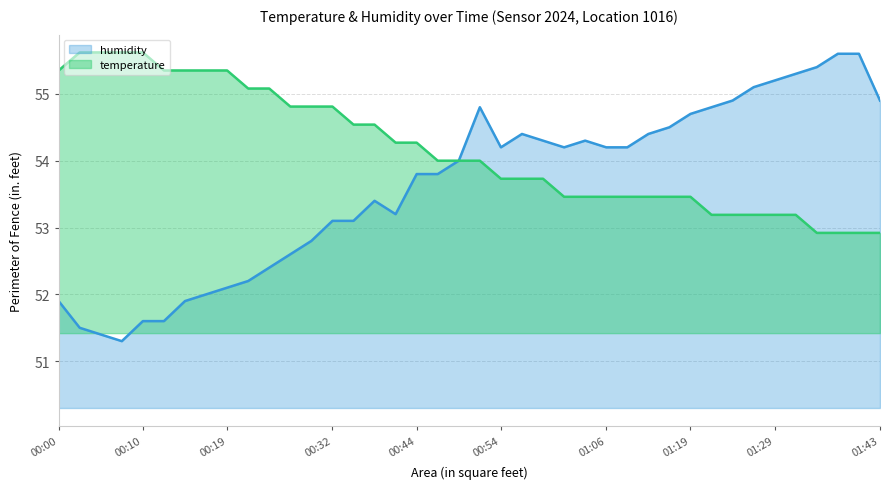

What is the difference between the second highest and minimum values in the temperature series?

2.7